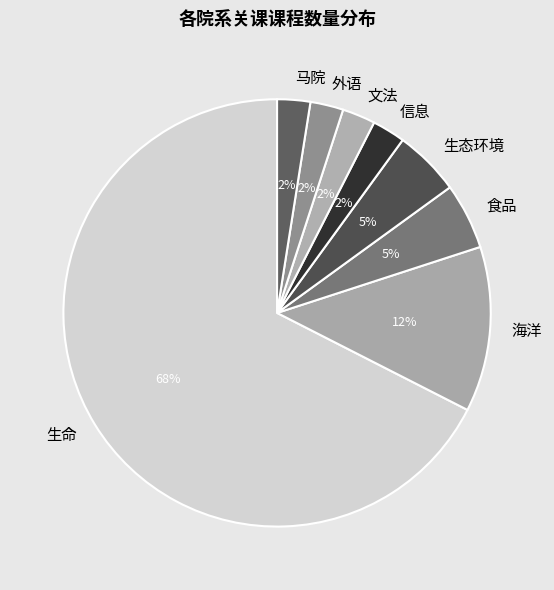

True or false: 海洋 accounts for 1% of the total.

False